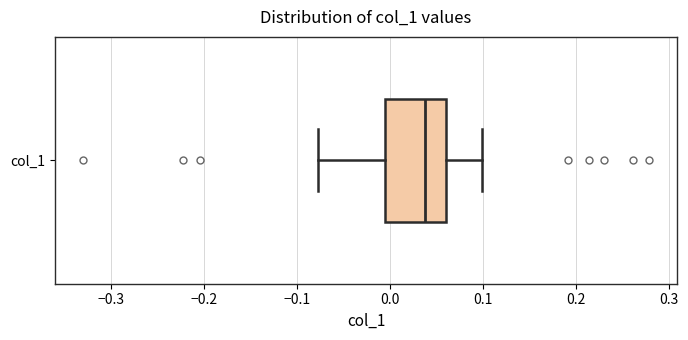

Transcribe this box plot: give where the median line is, the range the box spans, and where the two whiskers end, as read against the x-axis. The values are not printed on the chart, so give them approximately, as read against the axis.

median 0.04, box 0.00 to 0.06, whiskers -0.08 to 0.10